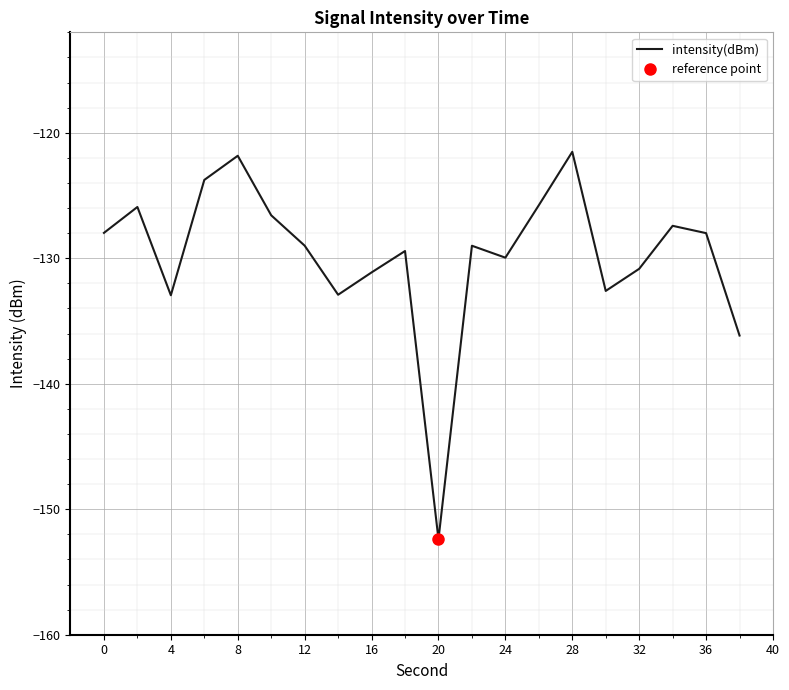

Is this an area chart (filled region under the line)?

No